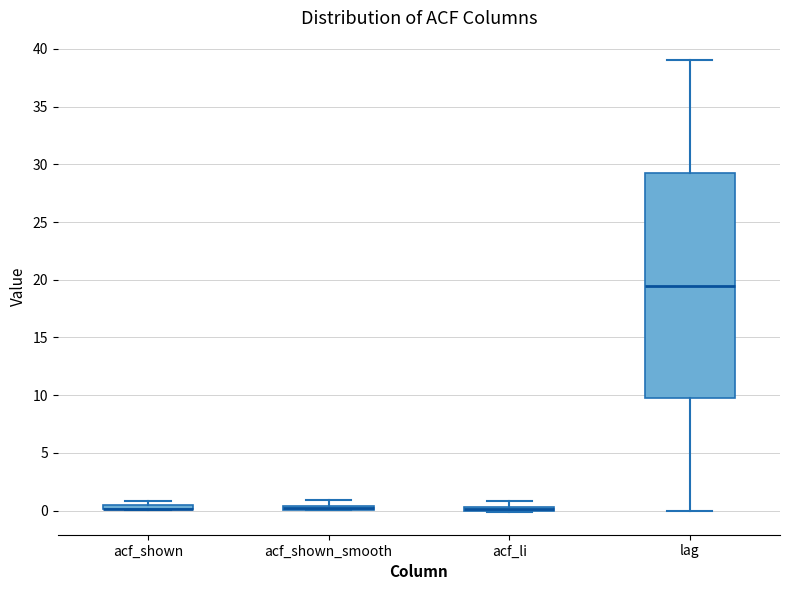

Which box is the tallest, from its lower edge to its upper edge?

lag